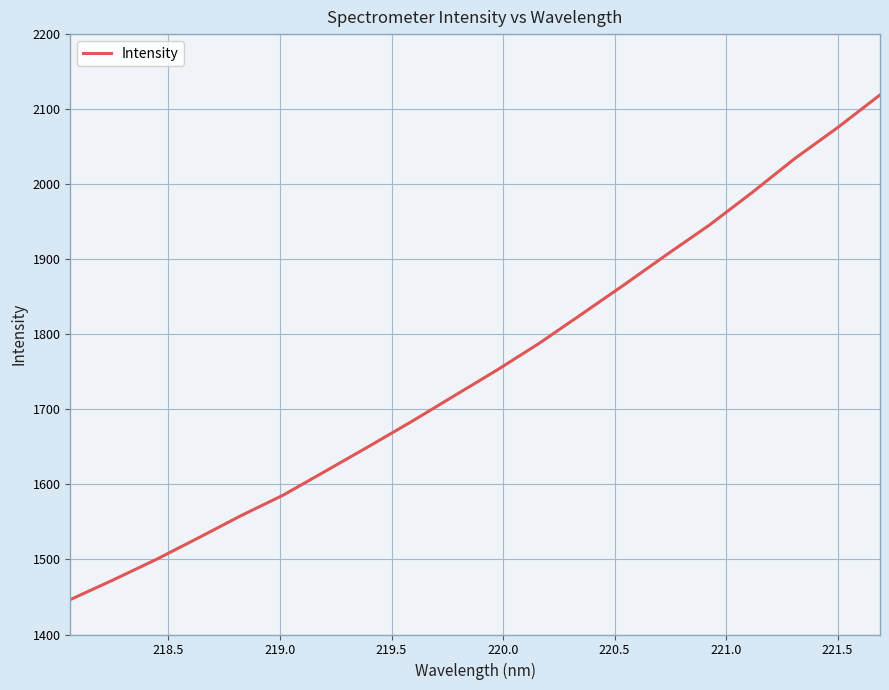

What is the greatest value displayed?

2119.0